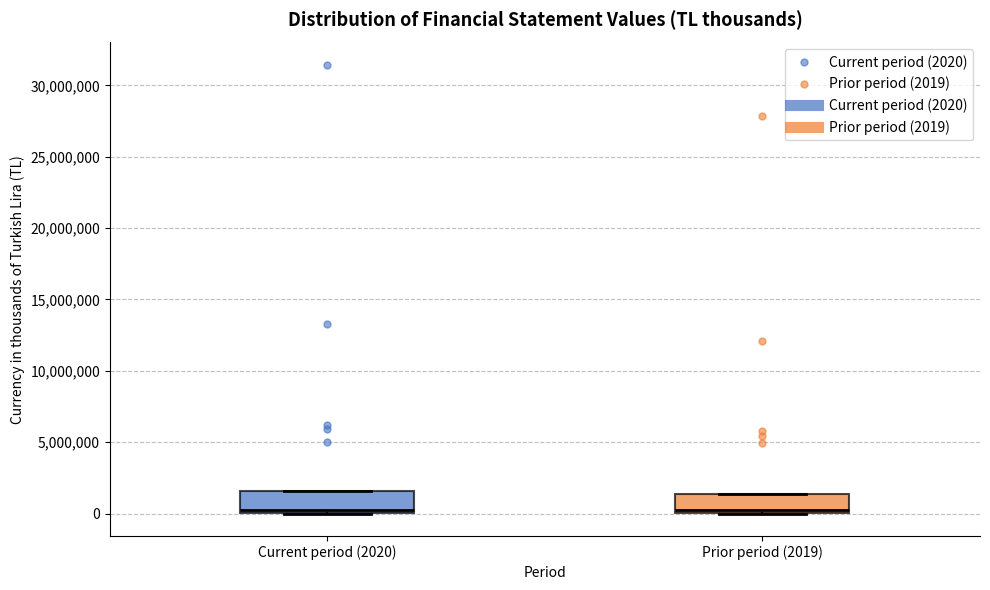

Reading left to right, transcribe this box plot: for each box, give where its median line is, the range the box spans, and where its two whiskers end, as read against the y-axis. The values are not printed on the chart, so give them approximately, as read against the axis.

Current period (2020): median 0 (just above the box's lower edge), box 0 to 1500000, whiskers 0 to 1500000
Prior period (2019): median 0 (just above the box's lower edge), box 0 to 1500000, whiskers 0 to 1500000